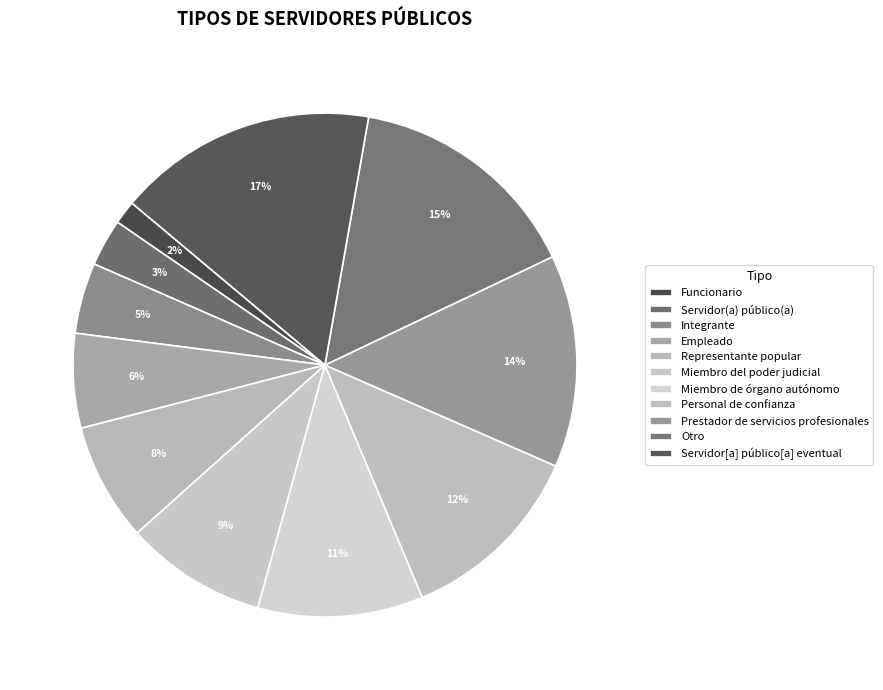

What percentage is the Representante popular slice, to the nearest percent?

8%